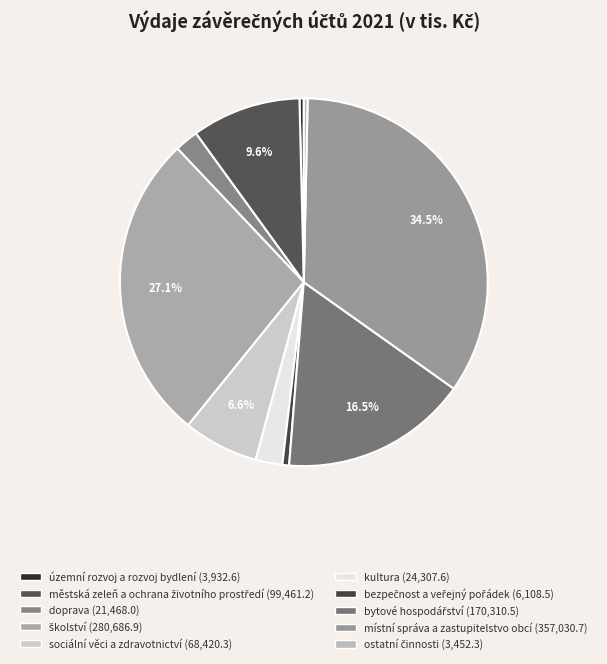

Is it true that bezpečnost a veřejný pořádek is 1% of the pie?

True